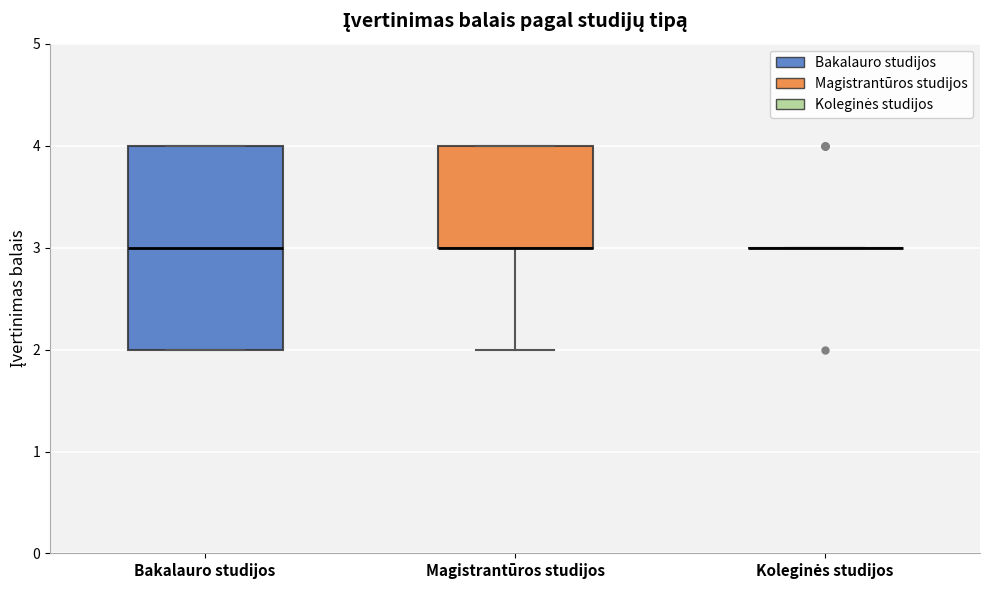

Which box is the tallest, from its lower edge to its upper edge?

Bakalauro studijos